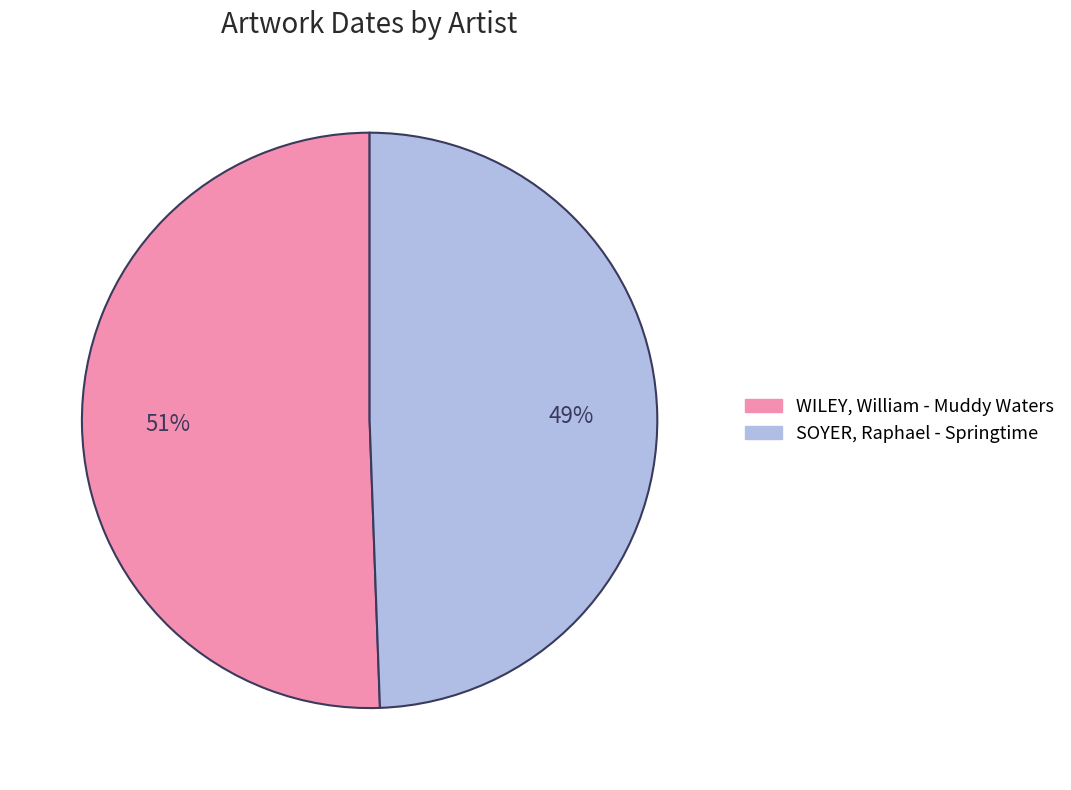

To the nearest percent, what is the average slice percentage?

50%